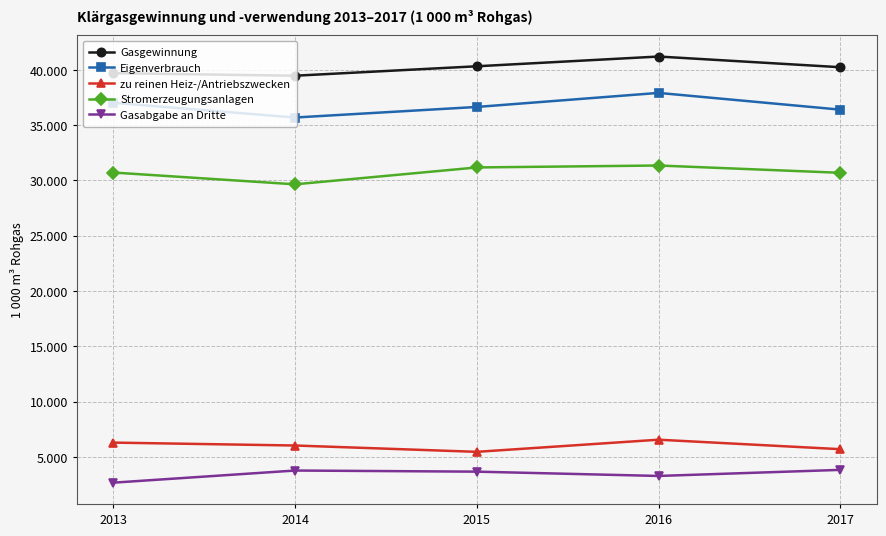

What are all the series names shown in the legend?

Gasgewinnung, Eigenverbrauch, zu reinen Heiz-/Antriebszwecken, Stromerzeugungsanlagen, Gasabgabe an Dritte